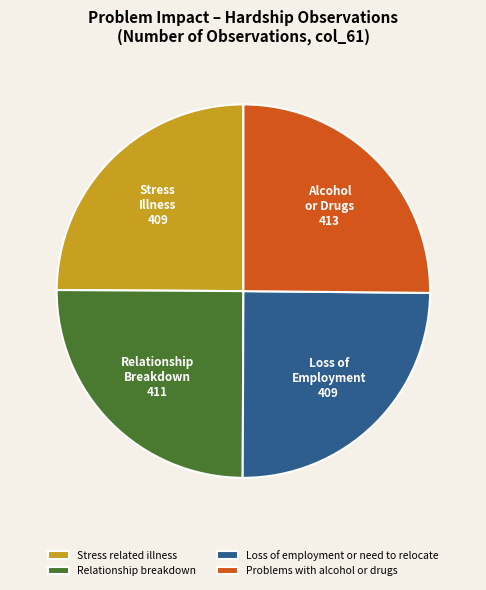

What is the ratio of the value at Loss of employment or need to relocate to the value at Problems with alcohol or drugs?

1.0